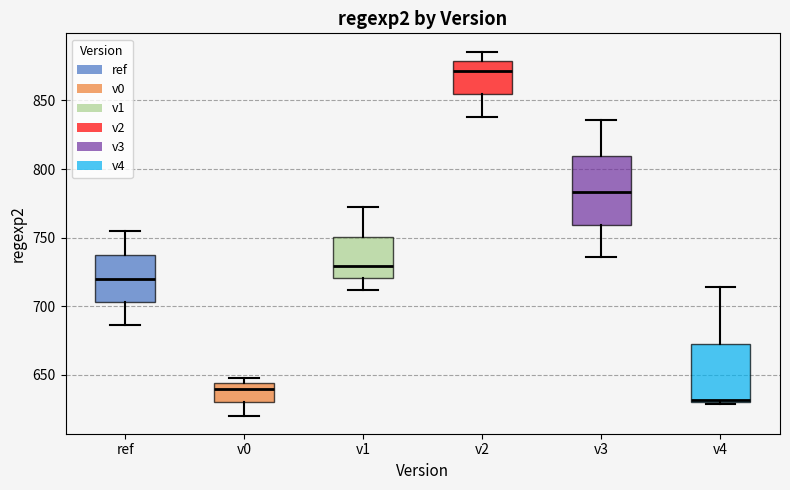

Which box has the lowest median line?

v4